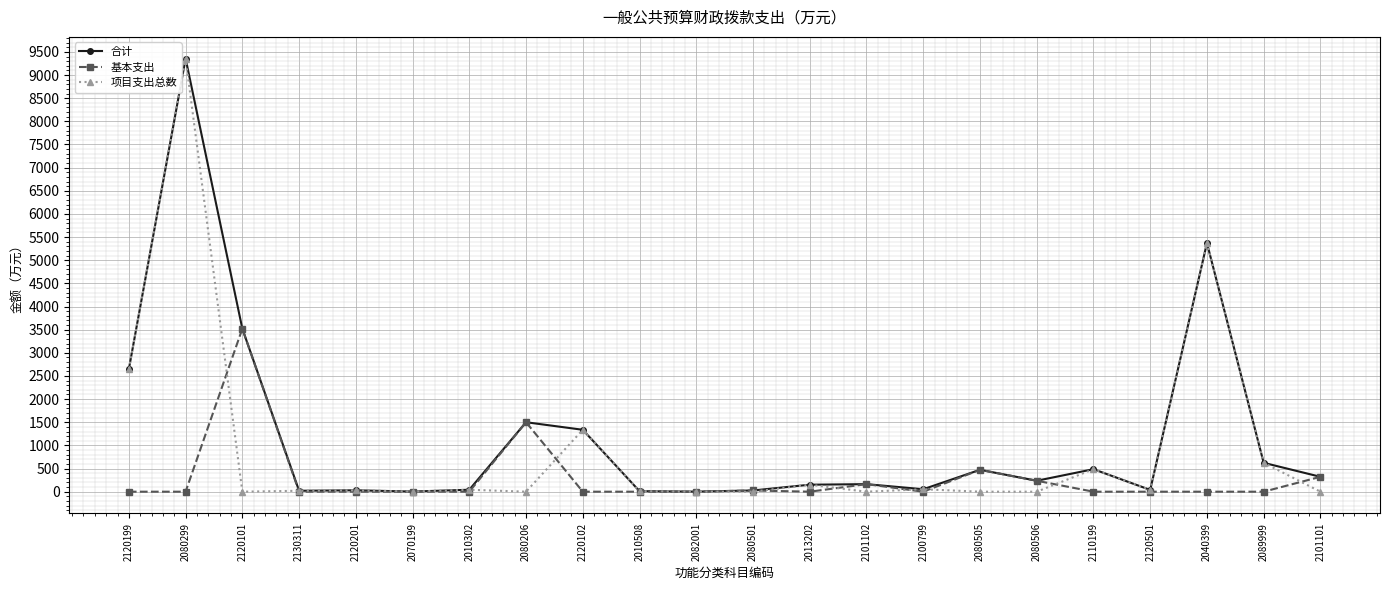

At which category does 合计 reach its first local peak?

2080299